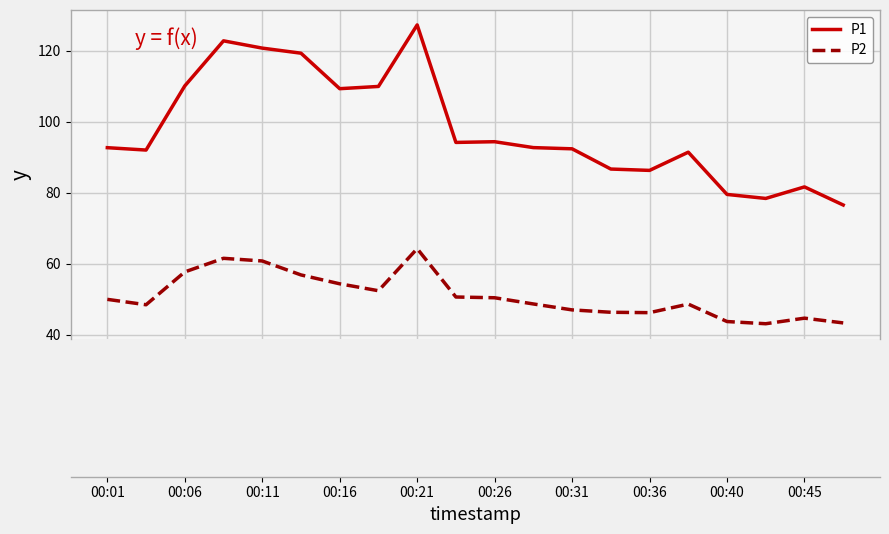

List the series in order of their peak value, lowest first.

P2, P1